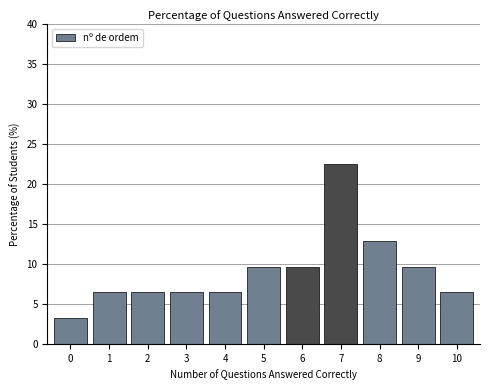

Reading left to right, transcribe all the data shown in this chart.

3.2	6.5	6.5	6.5	6.5	9.7	9.7	22.6	12.9	9.7	6.5